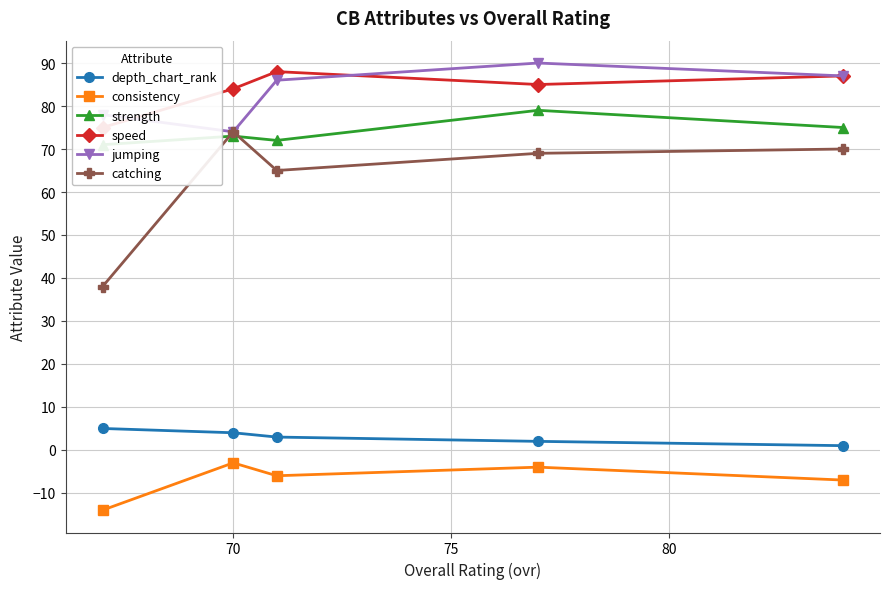

What is the average value of the consistency series?

-7